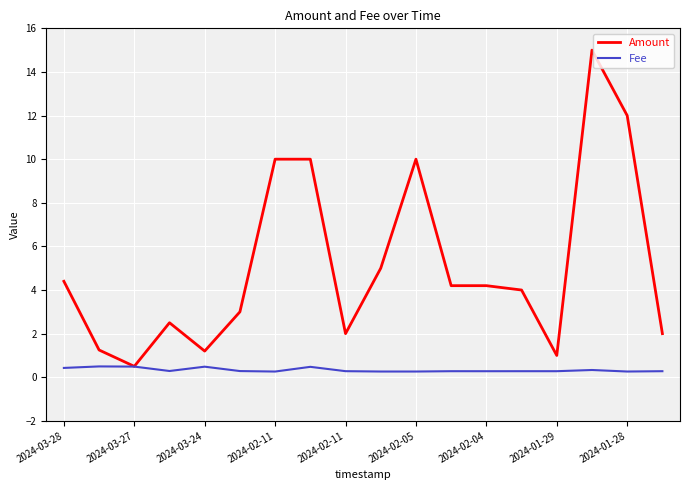

Rank the series by their maximum value, from lowest to highest.

Fee, Amount